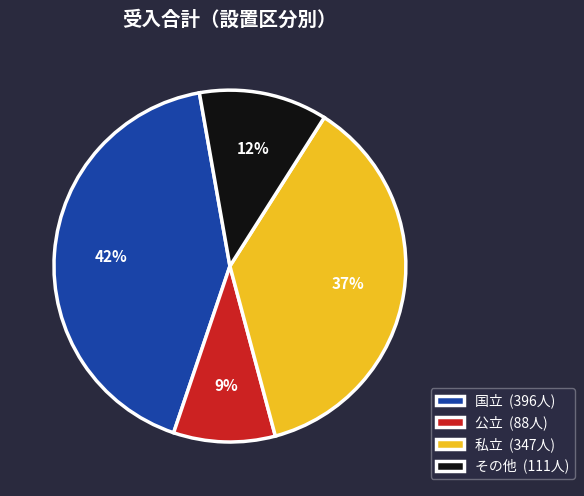

How many slices are in this pie chart?

4